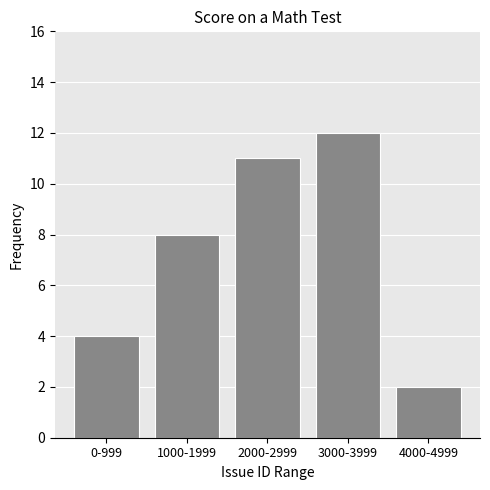

Reading left to right, list all the values displayed in this chart.

0-999=4	1000-1999=8	2000-2999=11	3000-3999=12	4000-4999=2